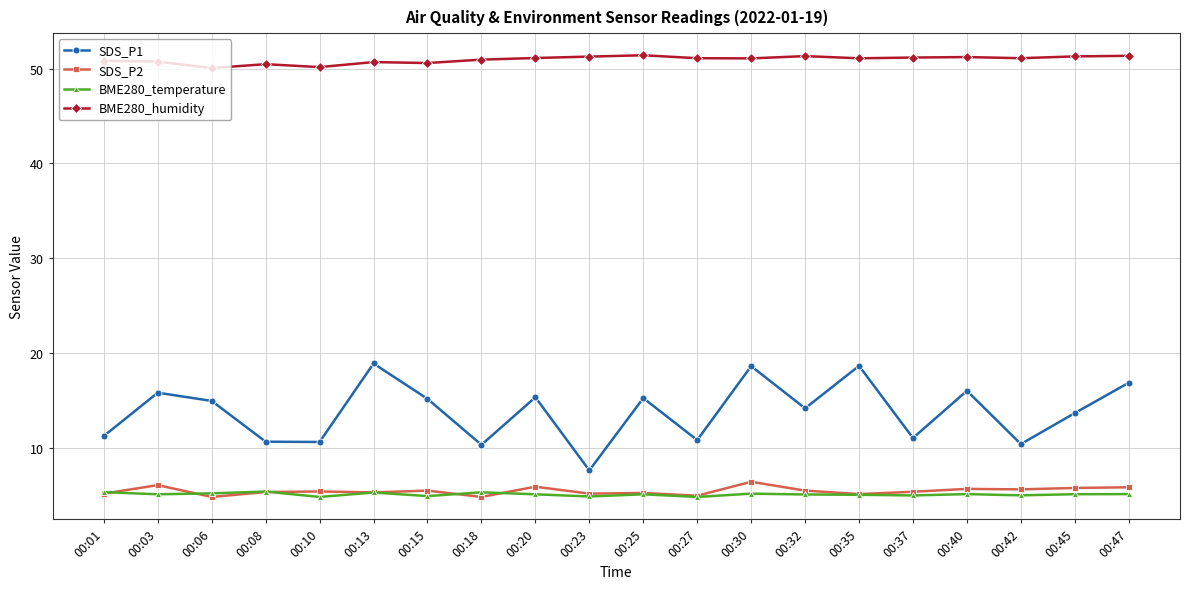

Which series has the widest spread of values?

SDS_P1